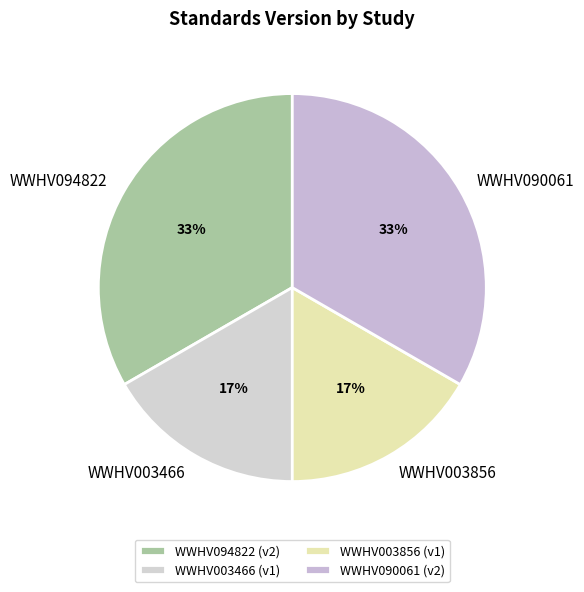

What is the change in value from WWHV094822 to WWHV003466?

-1